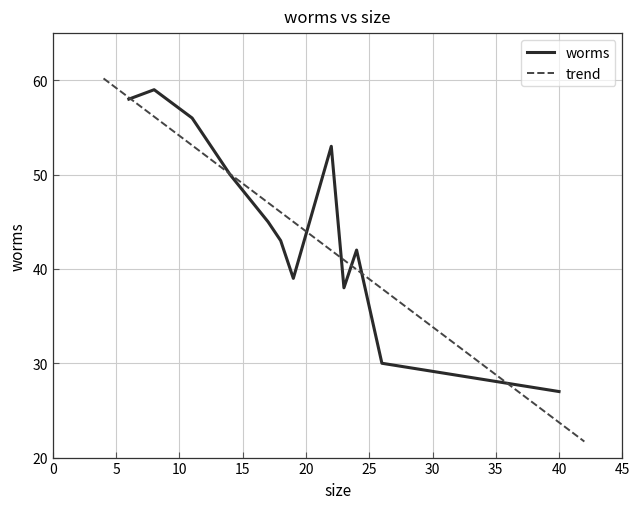

How many data points are above 45?

5